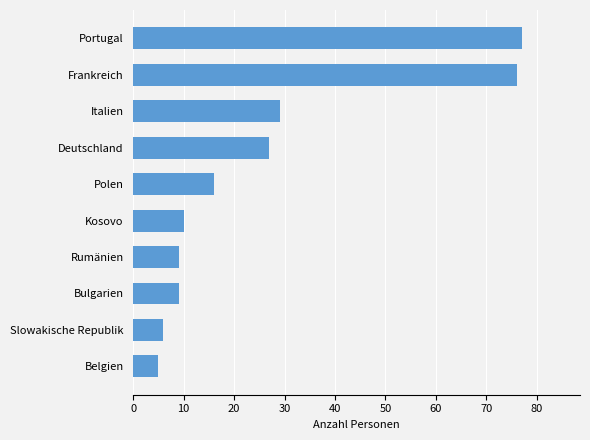

The value at Polen is 24. True or false?

False